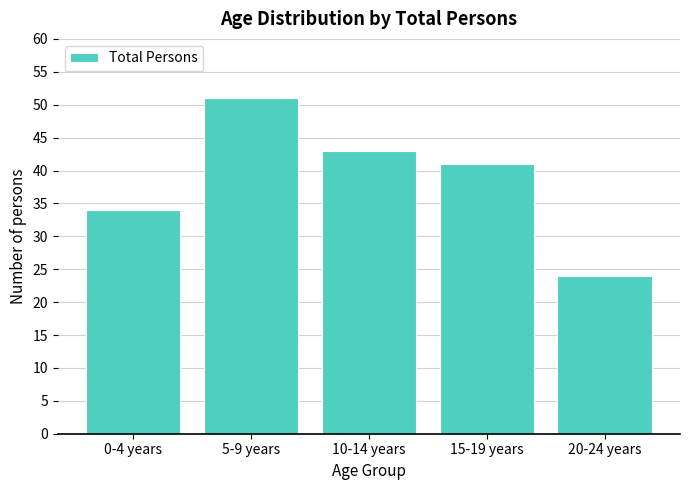

Reading left to right, transcribe all the data shown in this chart.

0-4 years=34	5-9 years=51	10-14 years=43	15-19 years=41	20-24 years=24